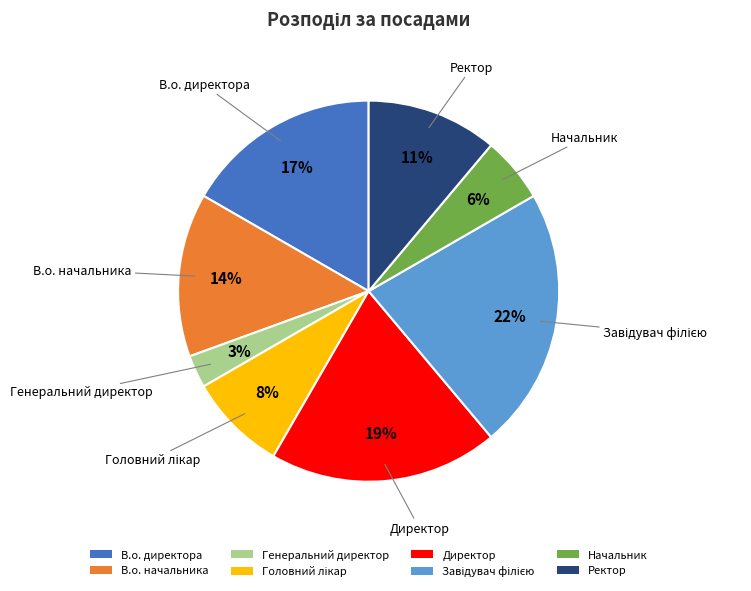

Do Ректор and Начальник together represent more than half of the pie?

No